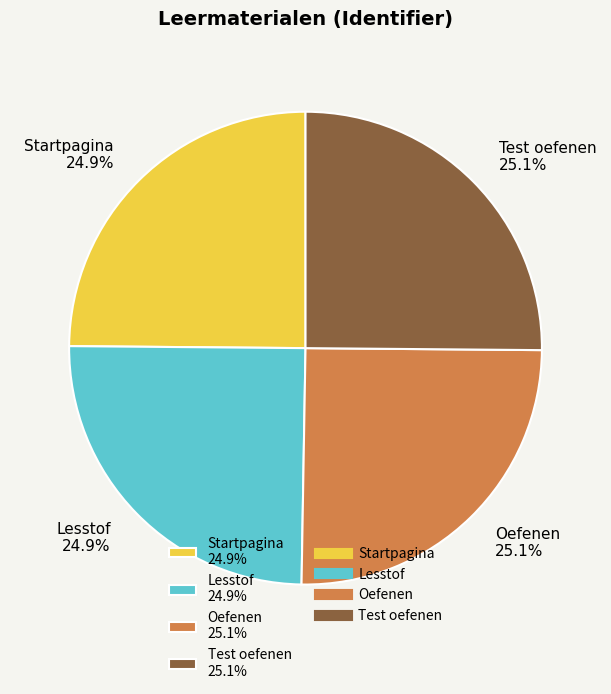

Is there a majority slice in this chart?

No